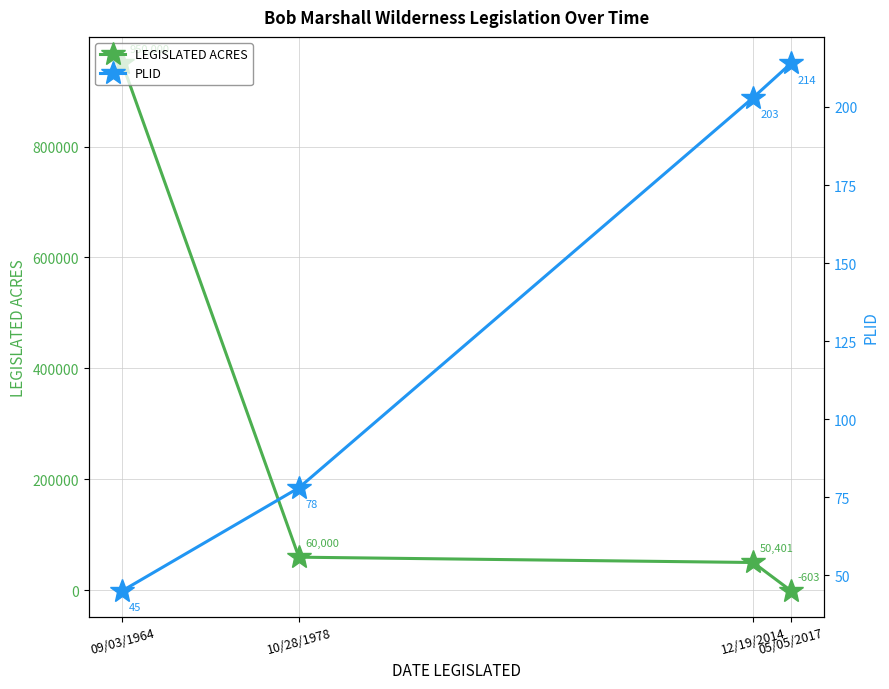

How many negative values does the LEGISLATED ACRES series have?

1